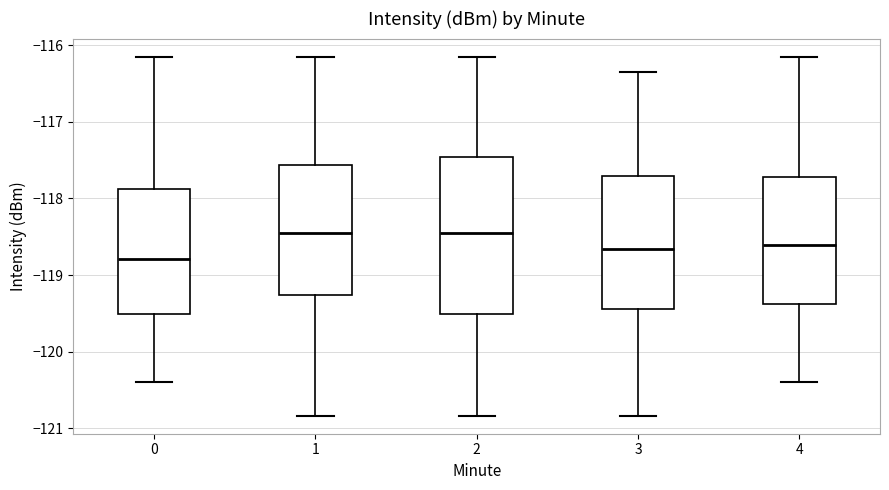

Where does the upper whisker of the box at x = 4 end on the y-axis? The values are not printed on the chart, so give them approximately, as read against the axis.

-116.1